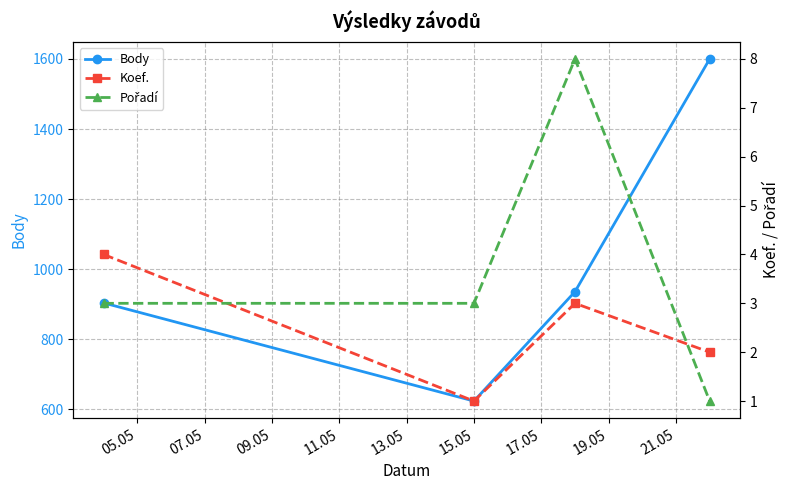

True or false: Body and Pořadí cross at least once.

False